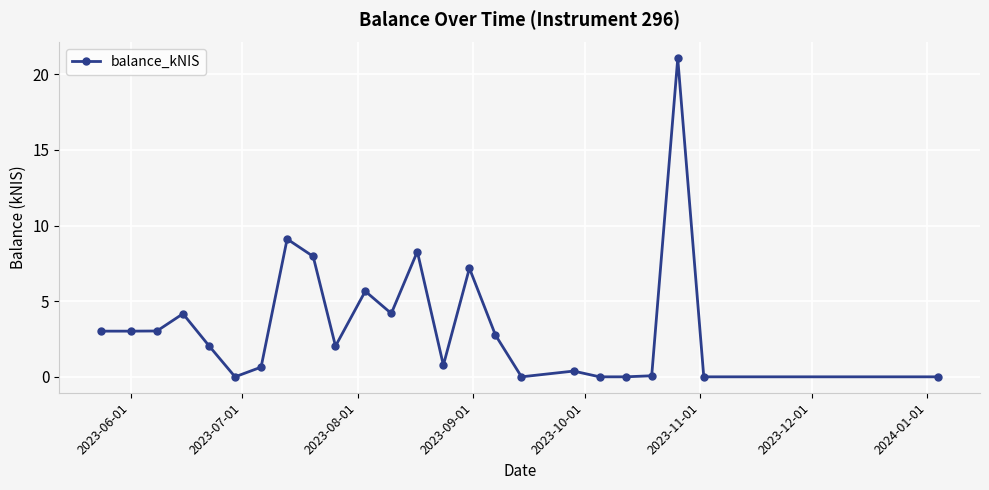

What is the average value?

3.6